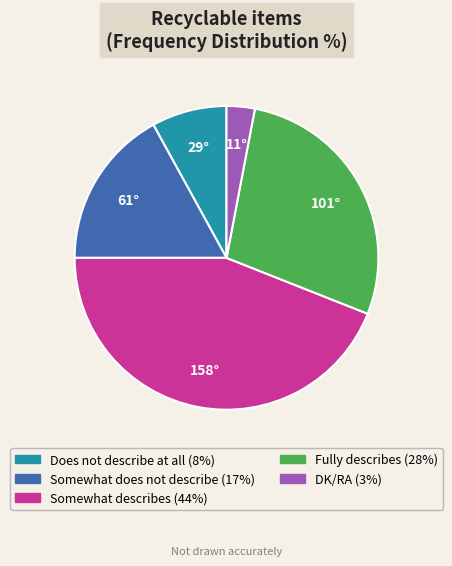

Which category has the smallest portion of the pie?

DK/RA